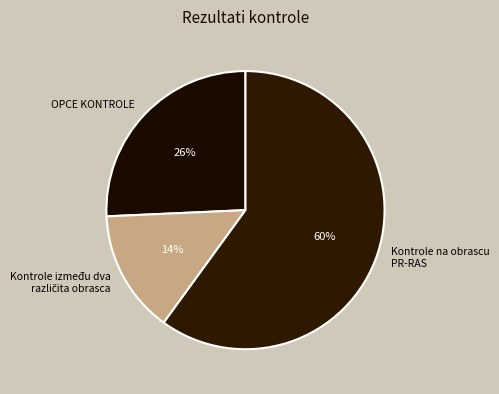

What is the largest slice in the pie chart?

Kontrole na obrascu PR-RAS